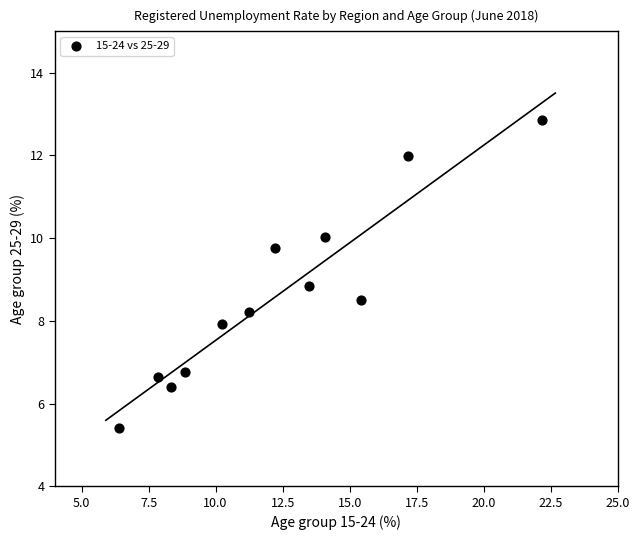

What Y value in the scatter plot is closest to 9?

8.8